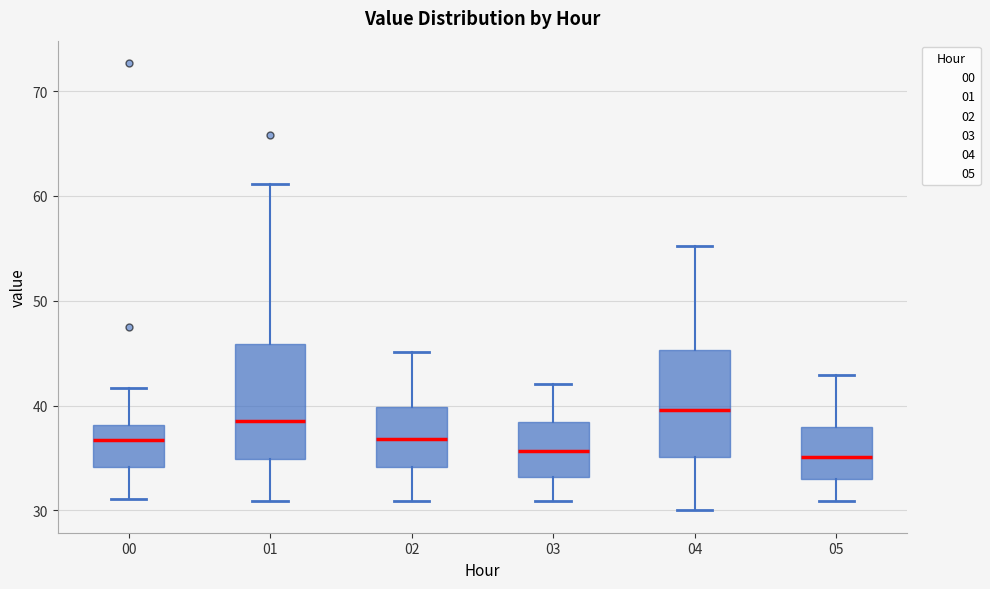

Reading left to right, read every box against the y-axis: the position of its median line, the range the box covers, and the ends of its whiskers. The values are not printed on the chart, so give them approximately, as read against the axis.

00: median 37, box 34 to 38, whiskers 31 to 42
01: median 39, box 35 to 46, whiskers 31 to 61
02: median 37, box 34 to 40, whiskers 31 to 45
03: median 36, box 33 to 38, whiskers 31 to 42
04: median 40, box 35 to 45, whiskers 30 to 55
05: median 35, box 33 to 38, whiskers 31 to 43